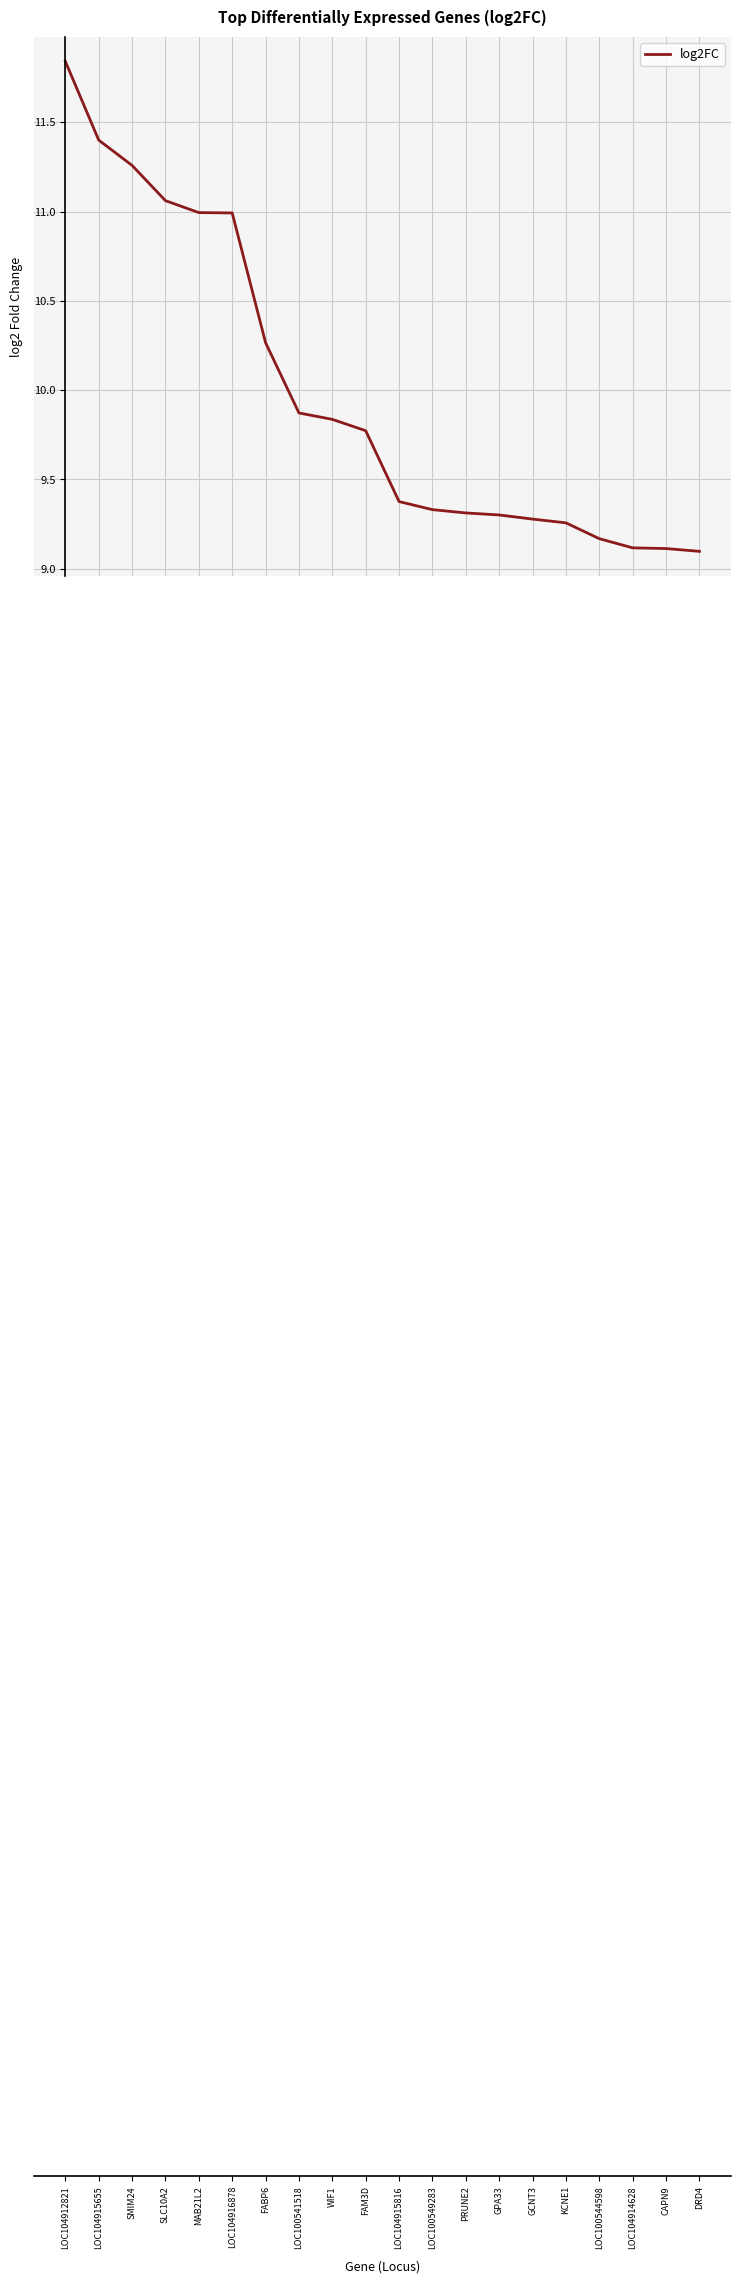

What position from the right is DRD4?

1